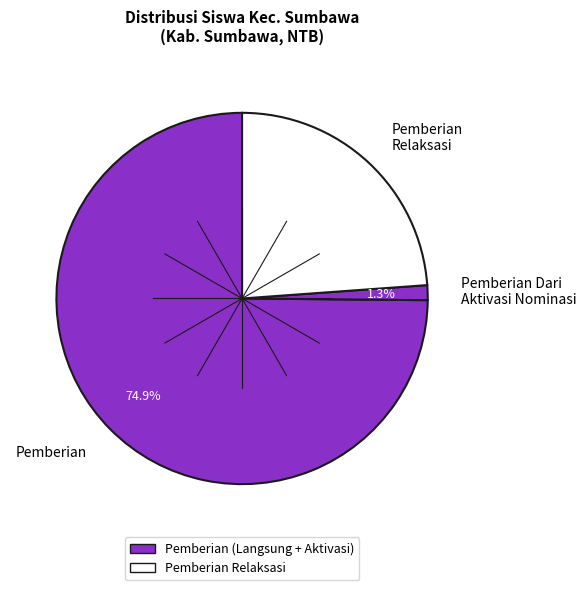

Does Pemberian Dari Aktivasi Nominasi account for over 50% of the chart?

No